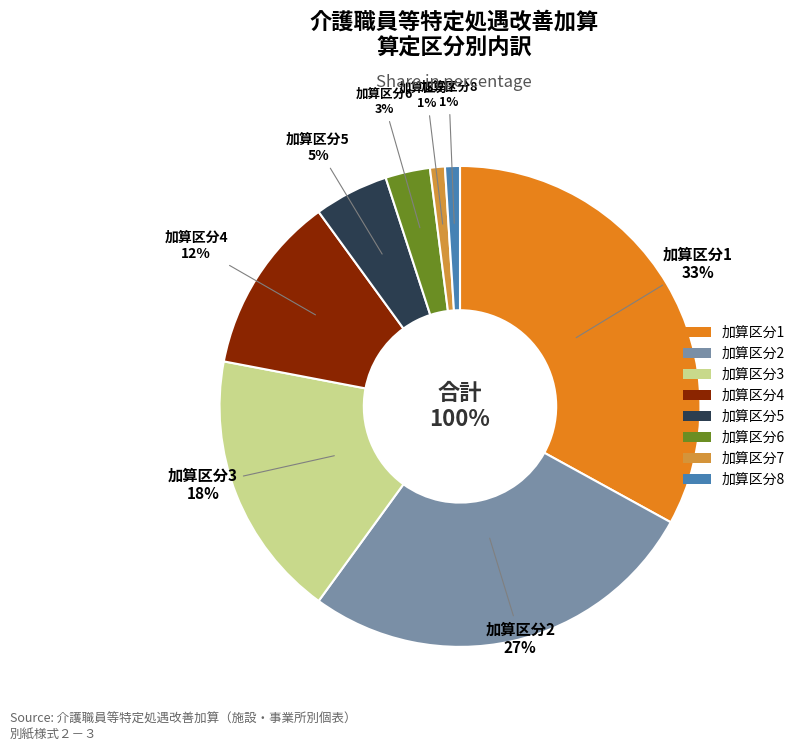

To the nearest percent, what portion does 6 represent?

3%